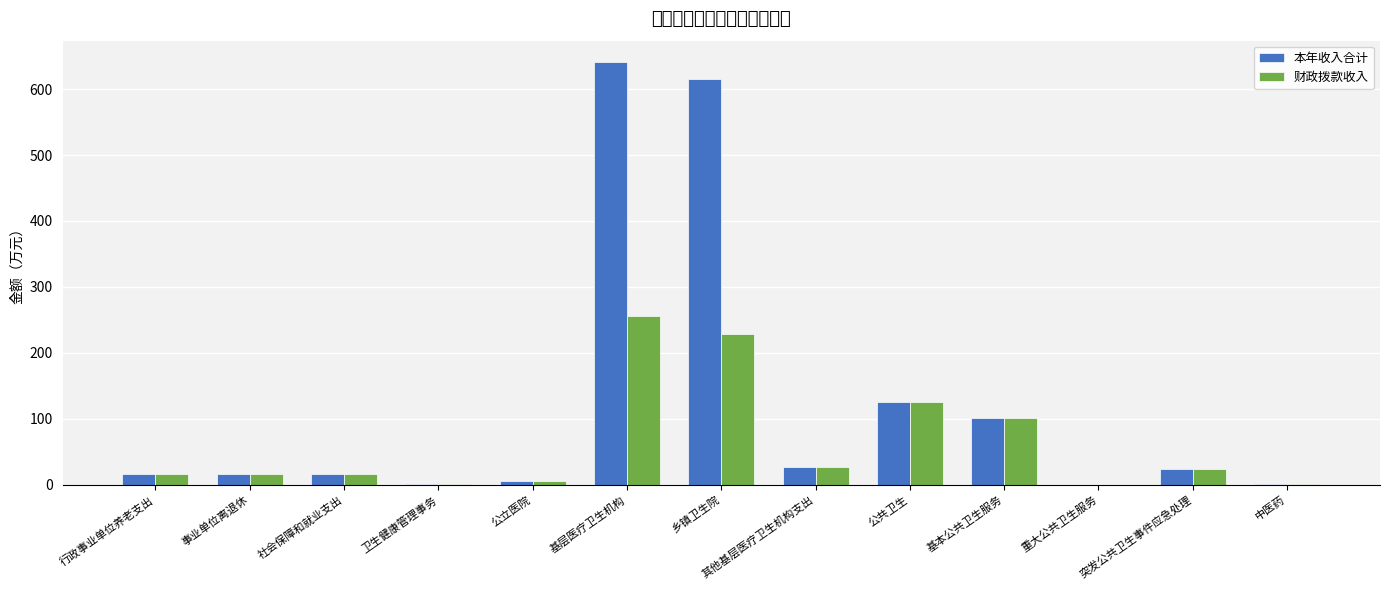

How many bars are there in total?

26